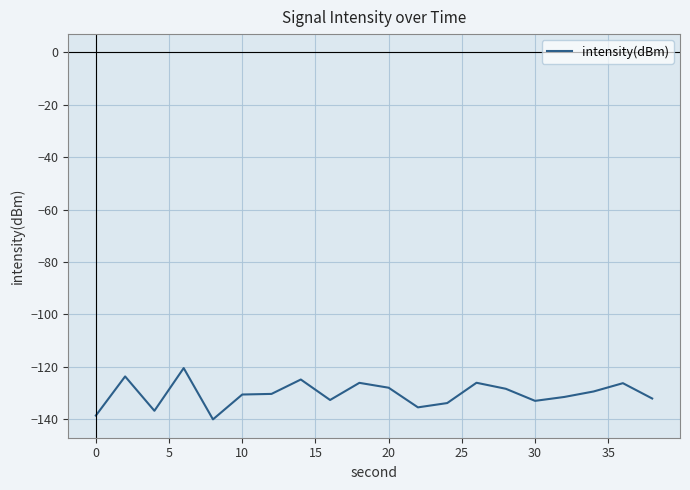

What is the maximum value shown in the chart?

-120.5